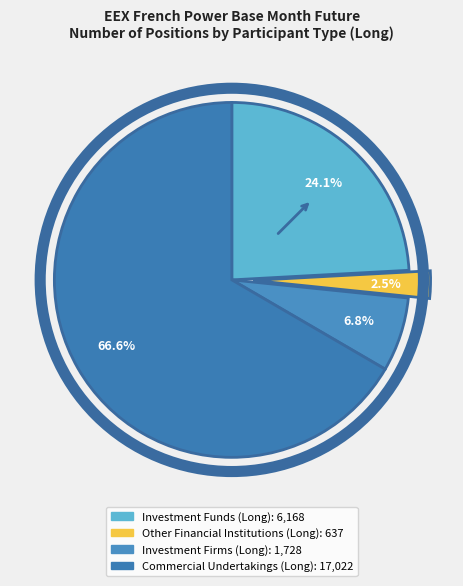

How much of the chart is everything except Investment Firms (Long)?

93.2%